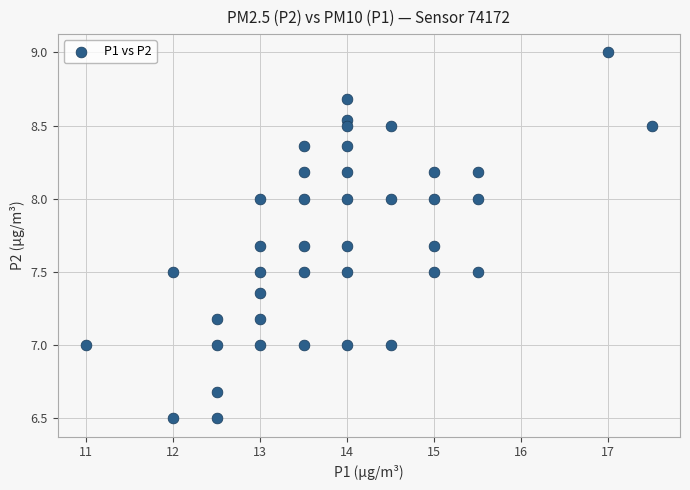

What is the range of Y values (max minus min)?

2.5